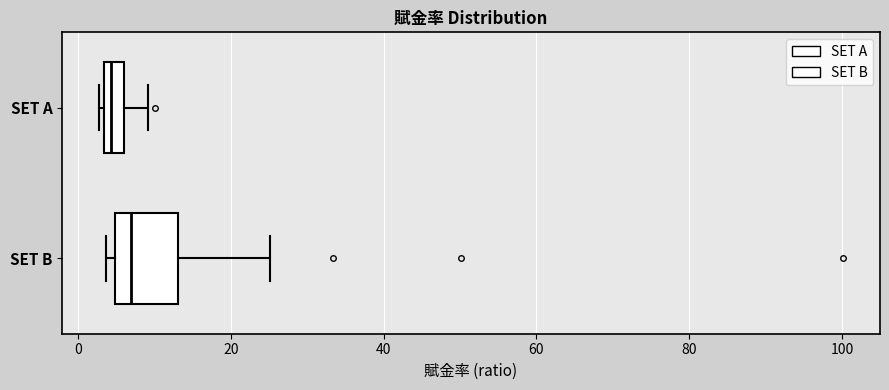

Where is the right edge of the box for SET B on the x-axis? The values are not printed on the chart, so give them approximately, as read against the axis.

14